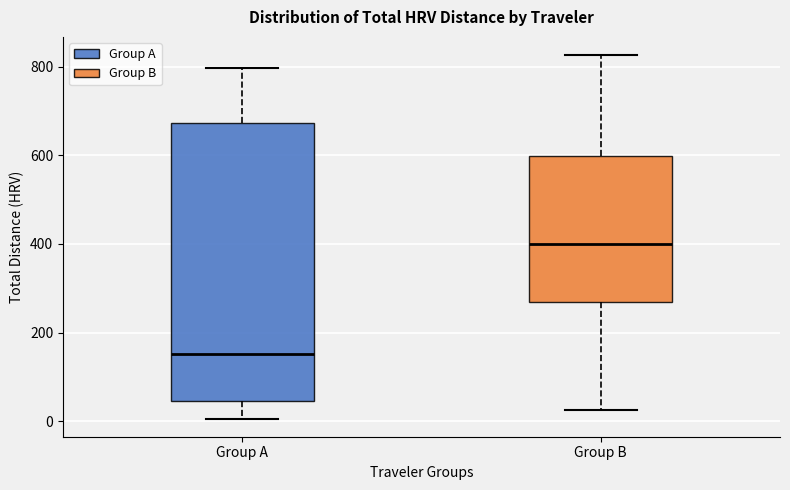

Where does the median line of the box for Group B sit on the y-axis? The values are not printed on the chart, so give them approximately, as read against the axis.

400